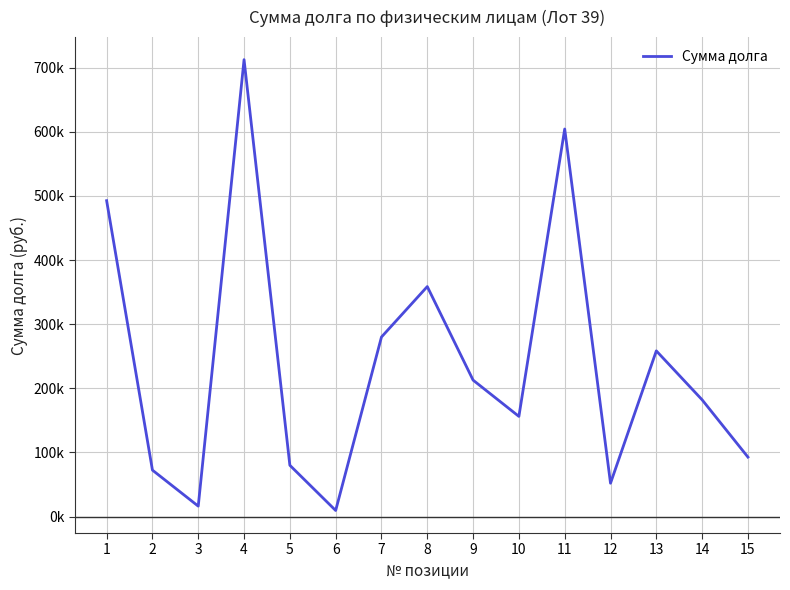

What is the difference between the second highest and minimum values?

594999.2